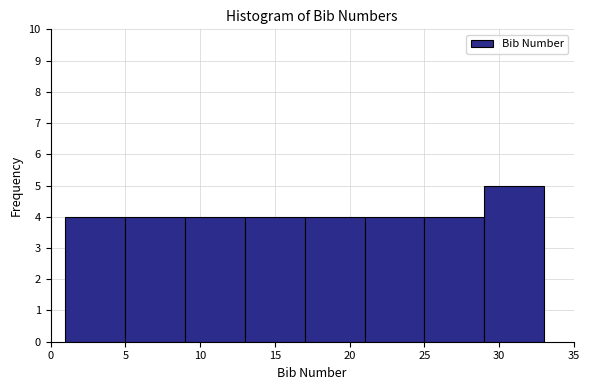

Reading left to right, list every bar in this chart as the range it spans on the x-axis followed by its height. The values are not printed on the chart, so give them approximately, as read against the axis.

1 to 5: 4
5 to 9: 4
9 to 13: 4
13 to 17: 4
17 to 21: 4
21 to 25: 4
25 to 29: 4
29 to 33: 5